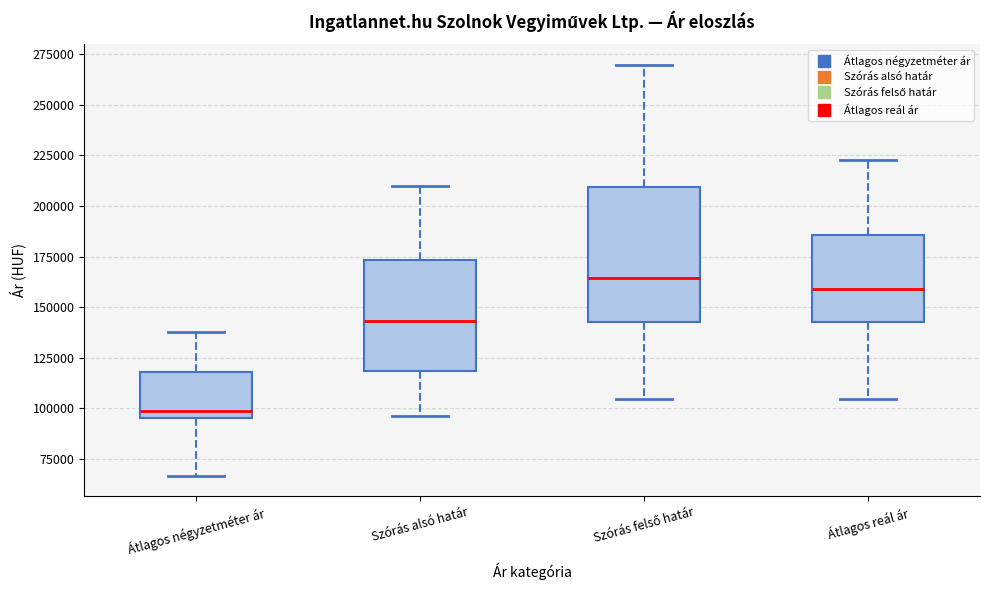

Comparing the boxes themselves (not the whiskers), which one is the tallest?

Szórás felső határ